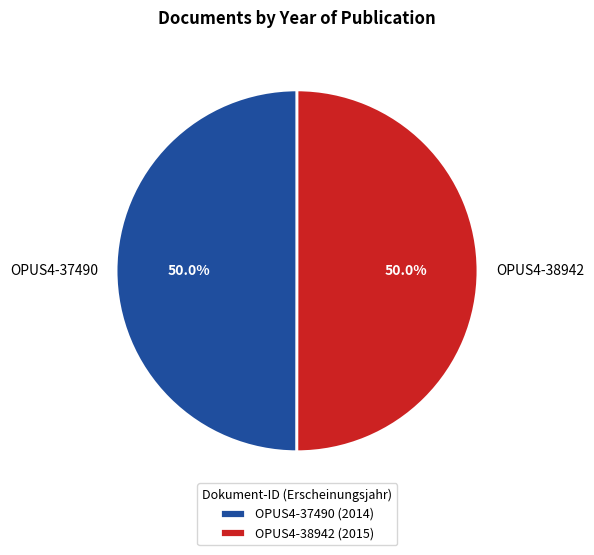

Approximately how many times larger is the value at OPUS4-38942 compared to OPUS4-37490?

1.0